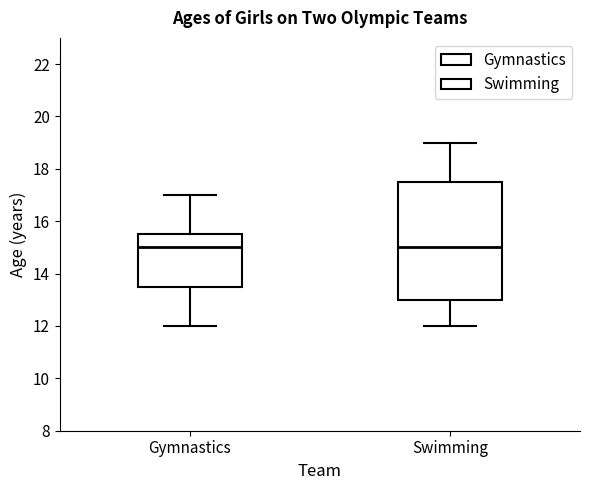

Reading left to right, read every box against the y-axis: the position of its median line, the range the box covers, and the ends of its whiskers. The values are not printed on the chart, so give them approximately, as read against the axis.

Gymnastics: median 15.0, box 13.6 to 15.6, whiskers 12.0 to 17.0
Swimming: median 15.0, box 13.0 to 17.6, whiskers 12.0 to 19.0